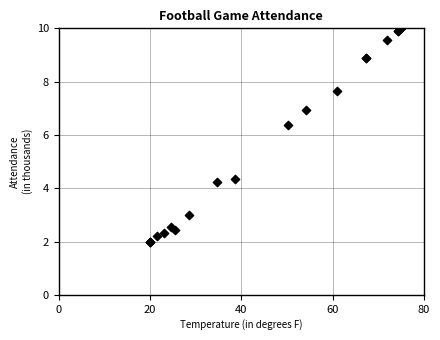

What Y value in the scatter plot is closest to 6?

6.4